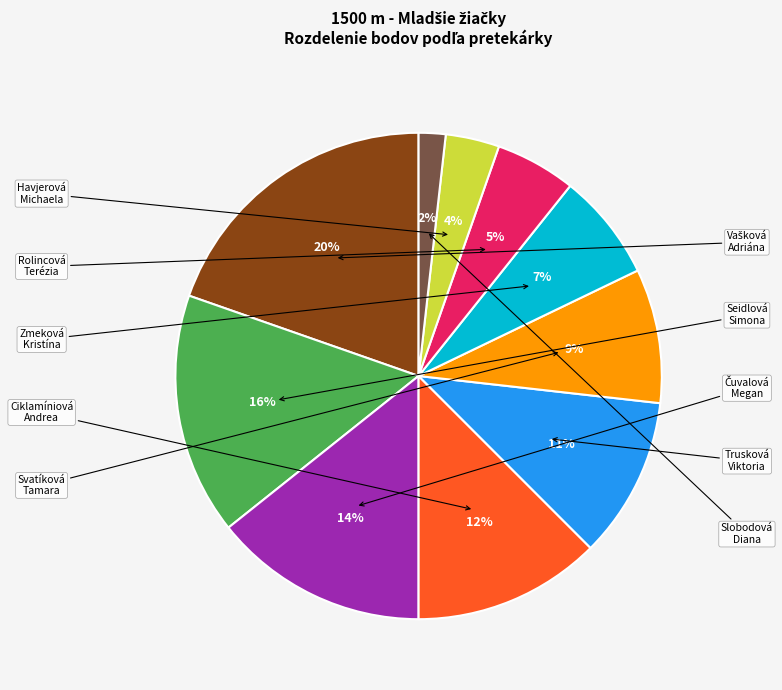

To the nearest percent, what is the difference between the largest and smallest slice percentages?

18%